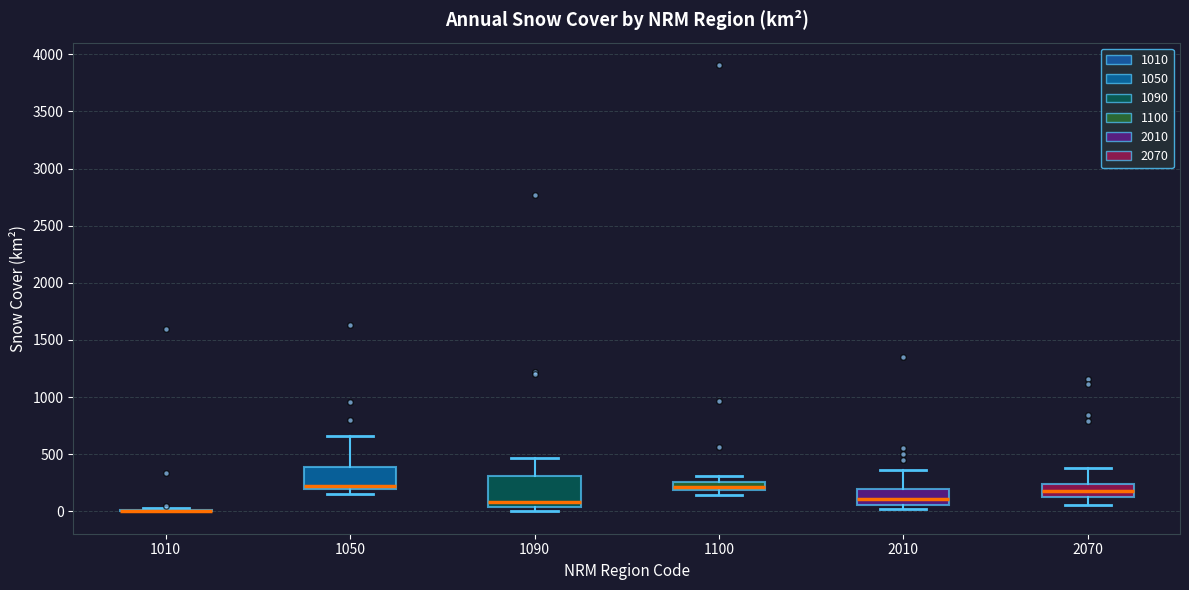

Where does the upper whisker of the box at x = 1050 end on the y-axis? The values are not printed on the chart, so give them approximately, as read against the axis.

650